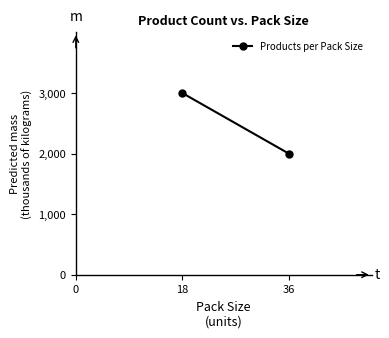

Reading left to right, transcribe all the data shown in this chart.

3000	2000